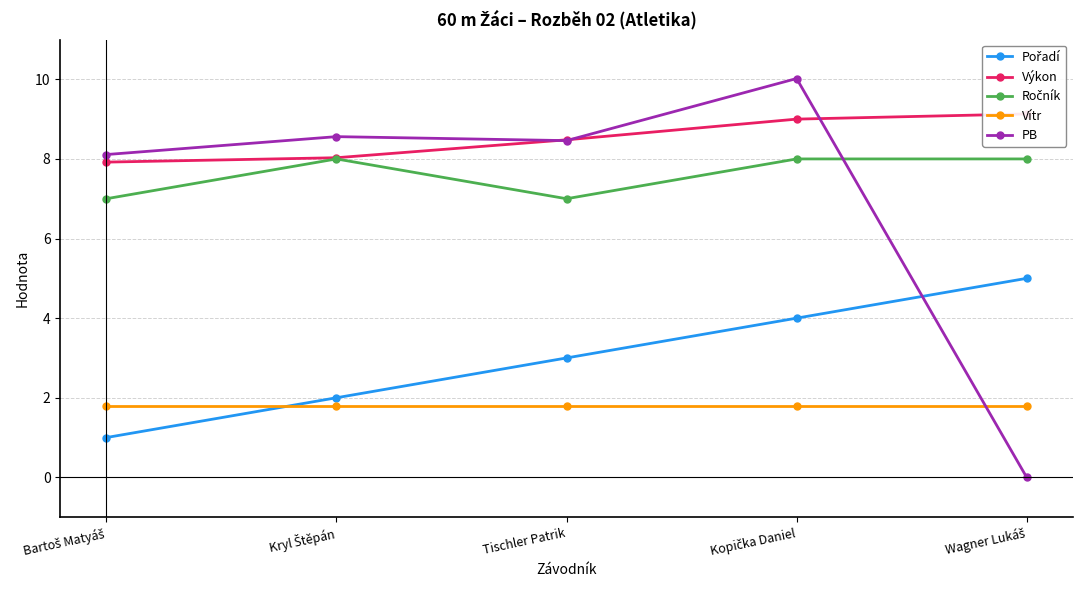

True or false: Pořadí has more than 2 interior local peaks.

False